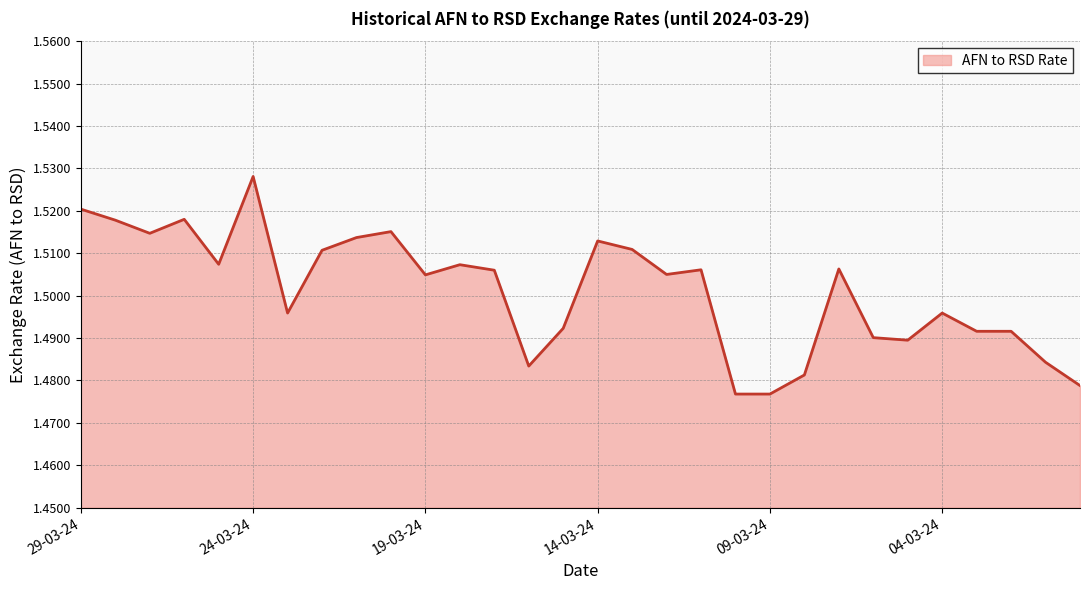

Where is the first local minimum?

27-03-24